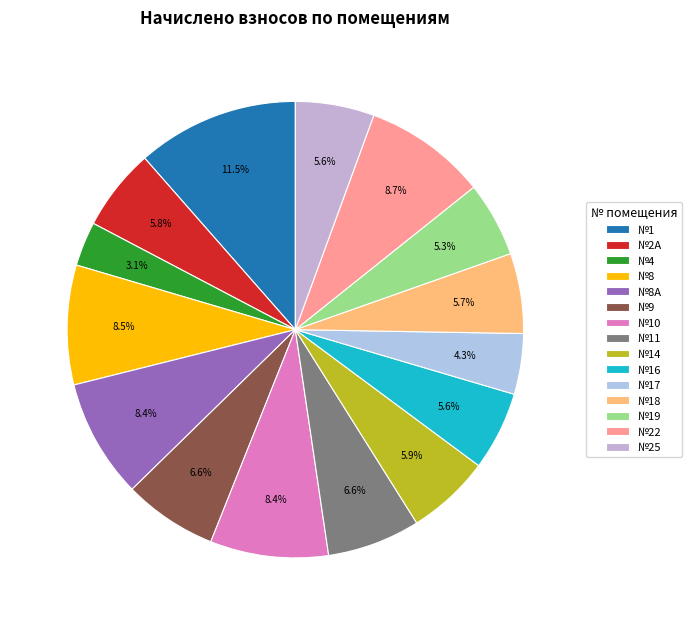

Is there a majority slice in this chart?

No